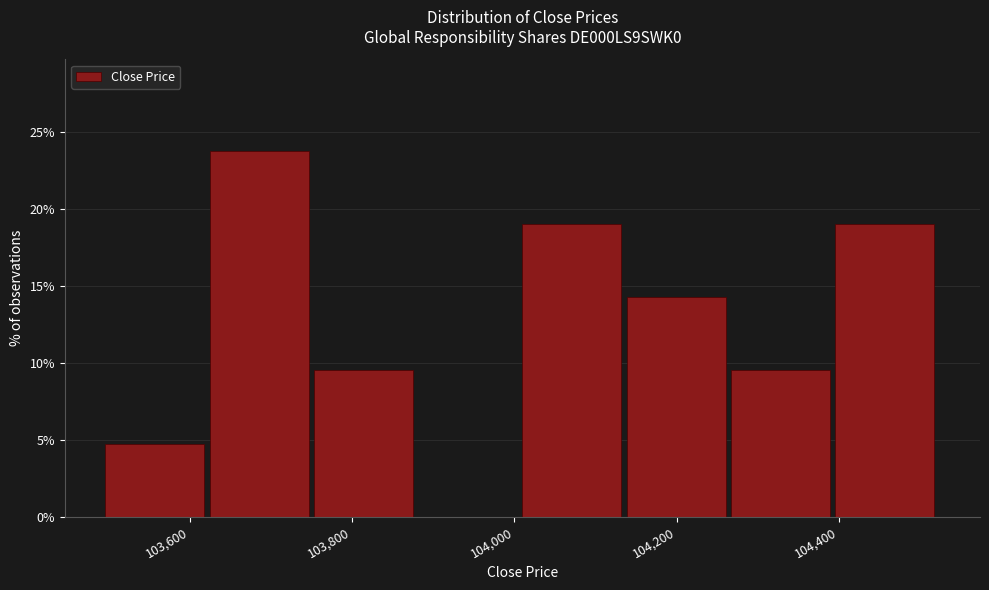

Reading left to right, list every bar in this chart as the range it spans on the x-axis followed by its height. Neither the bar edges nor the heights are printed on the chart, so give them approximately, as read against the axes.

103500 to 103620: 5.0
103620 to 103760: 24.0
103760 to 103880: 9.5
103880 to 104020: 0
104020 to 104140: 19.0
104140 to 104260: 14.5
104260 to 104400: 9.5
104400 to 104520: 19.0